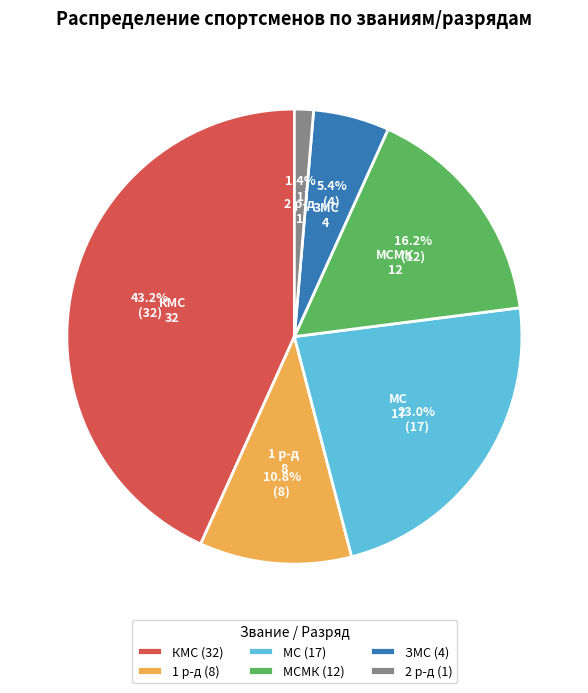

Is there any slice that represents more than half of the pie?

No